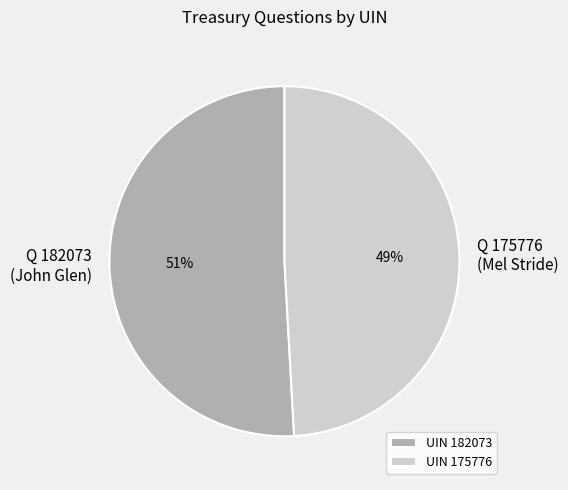

To the nearest percent, what is the difference between the largest and smallest slice percentages?

2%